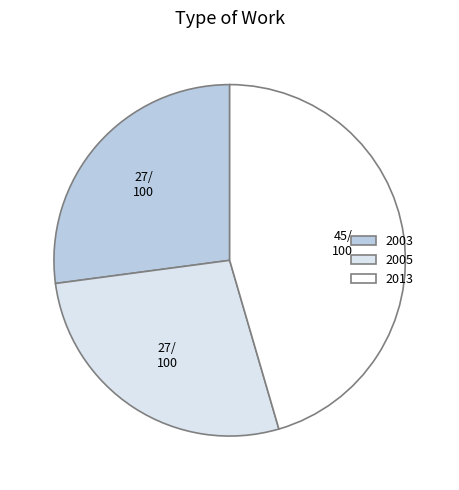

Approximately how many times larger is the value at 2003 compared to 2005?

1.0